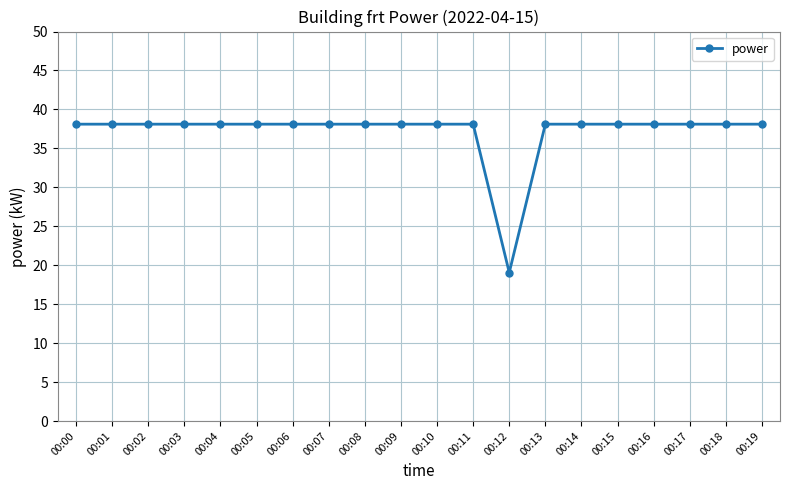

What is the average value?

37.2